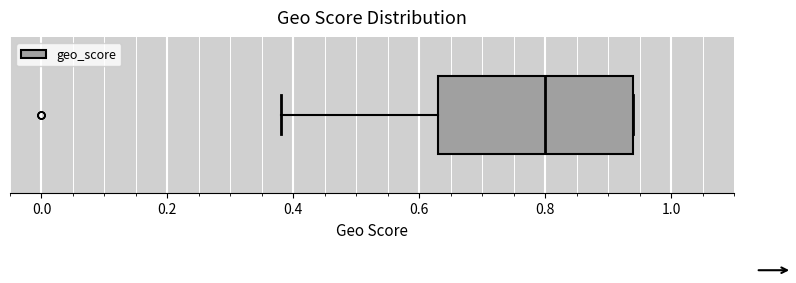

Transcribe this box plot: give where the median line is, the range the box spans, and where the two whiskers end, as read against the x-axis. The values are not printed on the chart, so give them approximately, as read against the axis.

median 0.80, box 0.64 to 0.94, whiskers 0.38 to 0.94